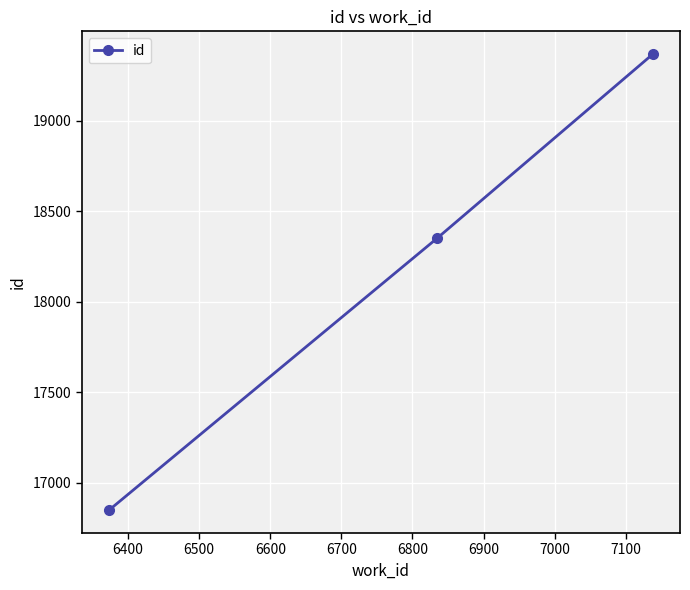

What is the average value?

18188